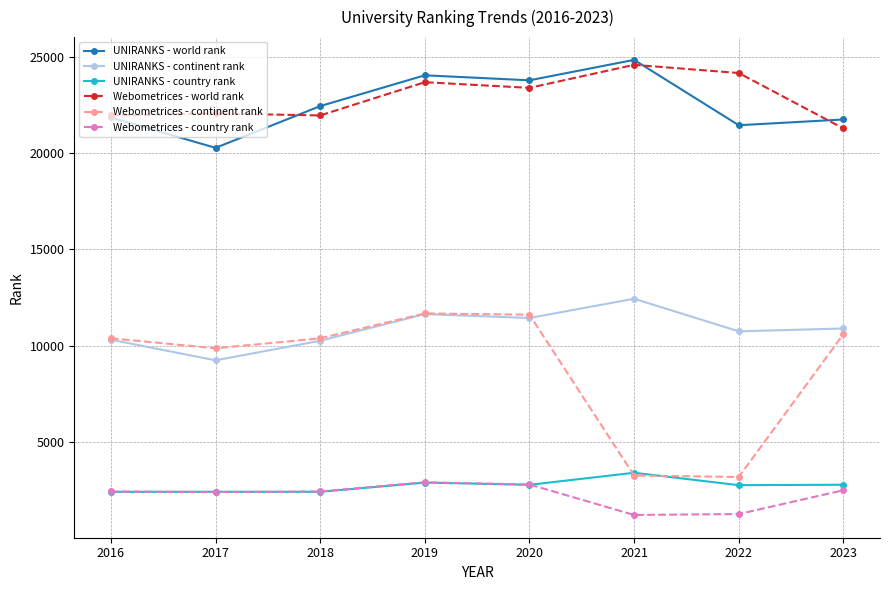

What is the approximate value of Webometrices - country rank at 2016?

2456